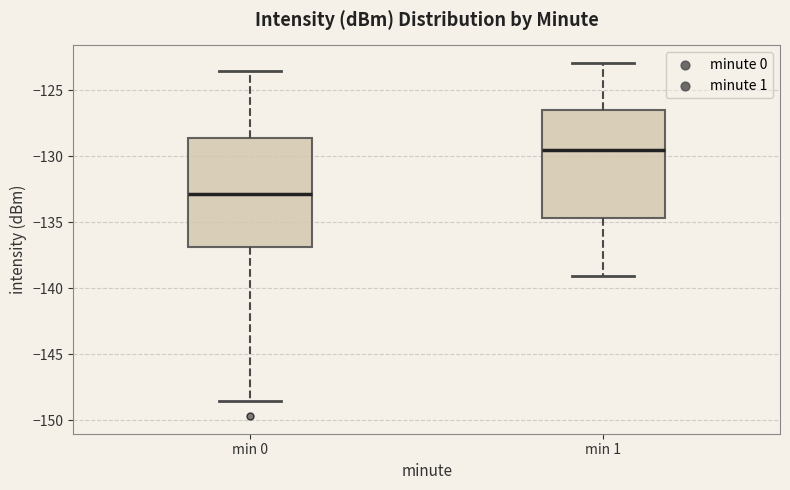

Reading left to right, read every box against the y-axis: the position of its median line, the range the box covers, and the ends of its whiskers. The values are not printed on the chart, so give them approximately, as read against the axis.

min 0: median -133.0, box -137.0 to -128.5, whiskers -148.5 to -123.5
min 1: median -129.5, box -134.5 to -126.5, whiskers -139.0 to -123.0